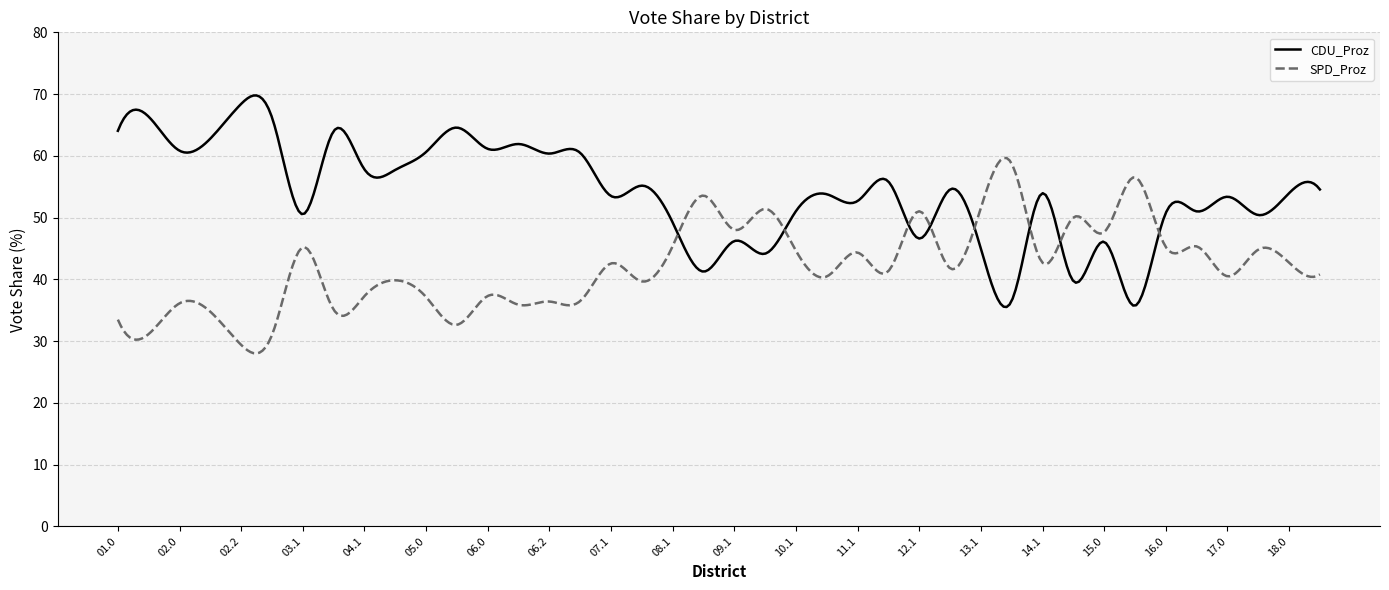

List the series in order of their peak value, lowest first.

SPD_Proz, CDU_Proz